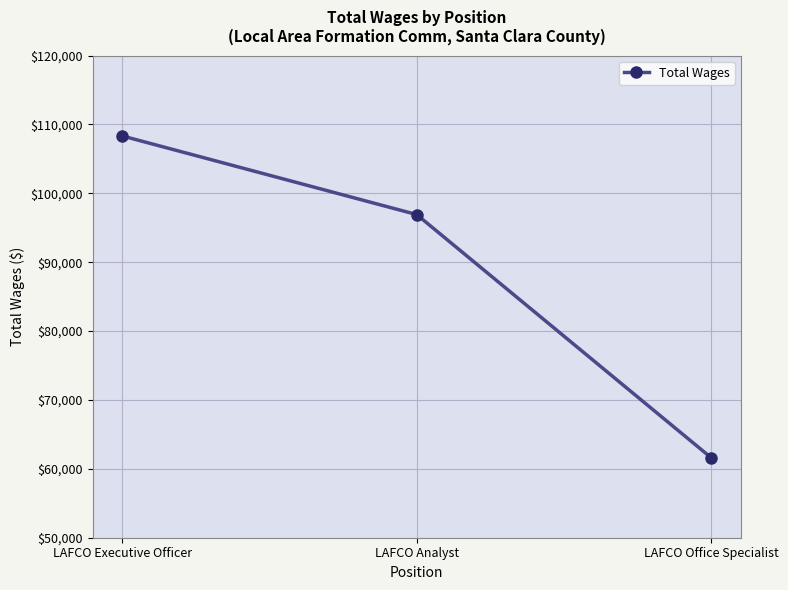

List the labels in order of value, smallest first.

LAFCO Office Specialist, LAFCO Analyst, LAFCO Executive Officer